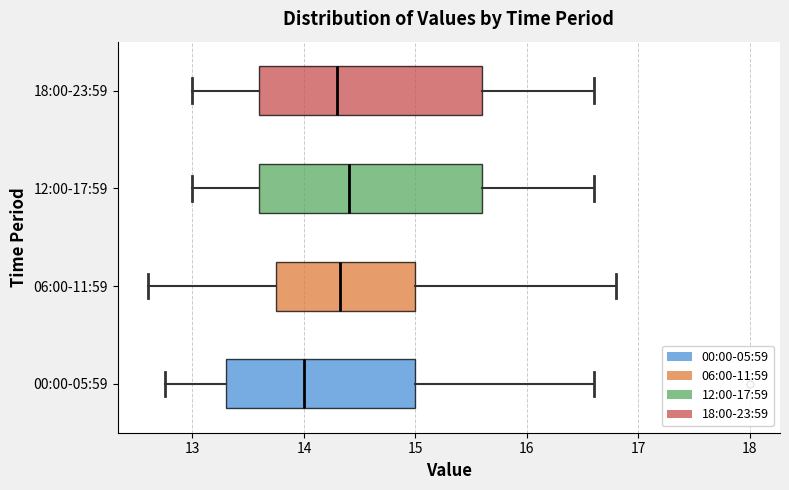

Reading bottom to top, transcribe this box plot: for each box, give where its median line is, the range the box spans, and where its two whiskers end, as read against the x-axis. The values are not printed on the chart, so give them approximately, as read against the axis.

00:00-05:59: median 14.0, box 13.3 to 15.0, whiskers 12.8 to 16.6
06:00-11:59: median 14.3, box 13.8 to 15.0, whiskers 12.6 to 16.8
12:00-17:59: median 14.4, box 13.6 to 15.6, whiskers 13.0 to 16.6
18:00-23:59: median 14.3, box 13.6 to 15.6, whiskers 13.0 to 16.6